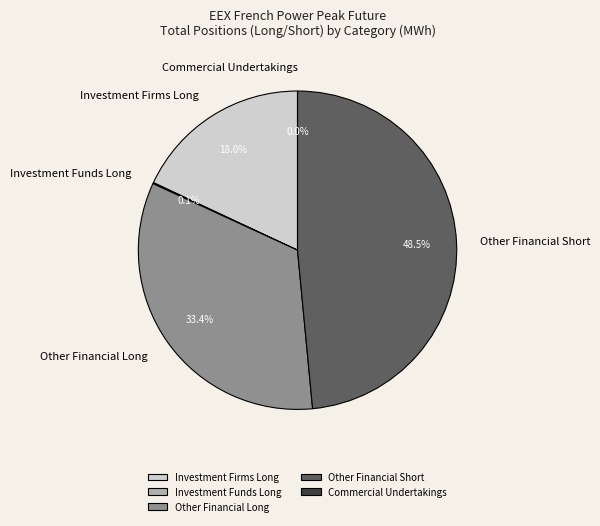

Between Commercial Undertakings and Other Financial Long, which is larger?

Other Financial Long